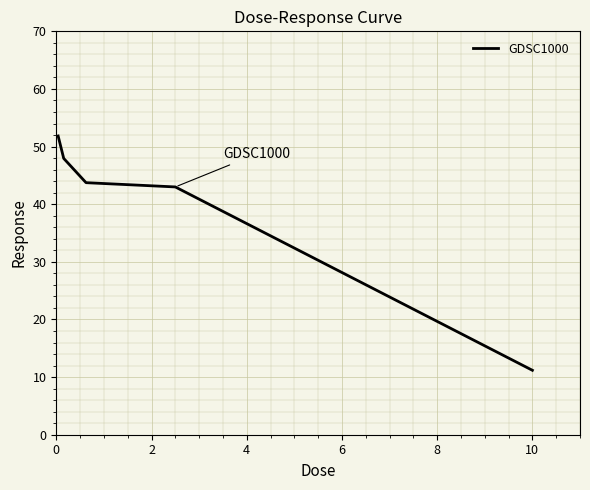

What is the sum of all values?

197.7